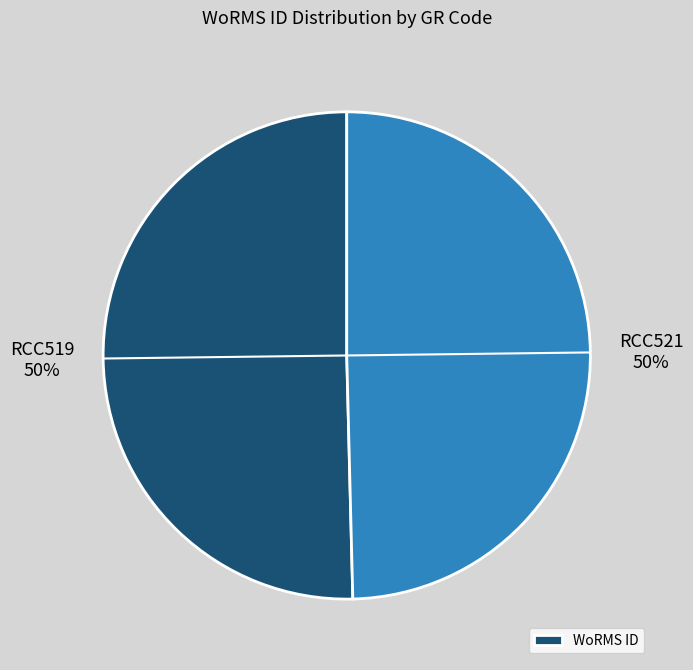

To the nearest percent, what is the average slice percentage?

50%